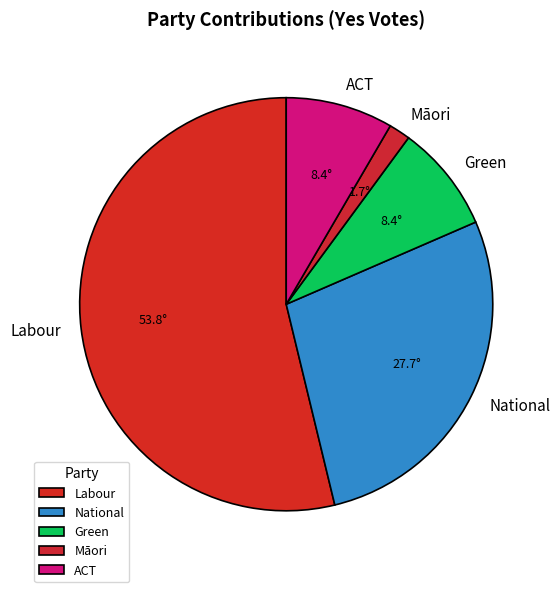

The National slice represents 28% of the pie. True or false?

True